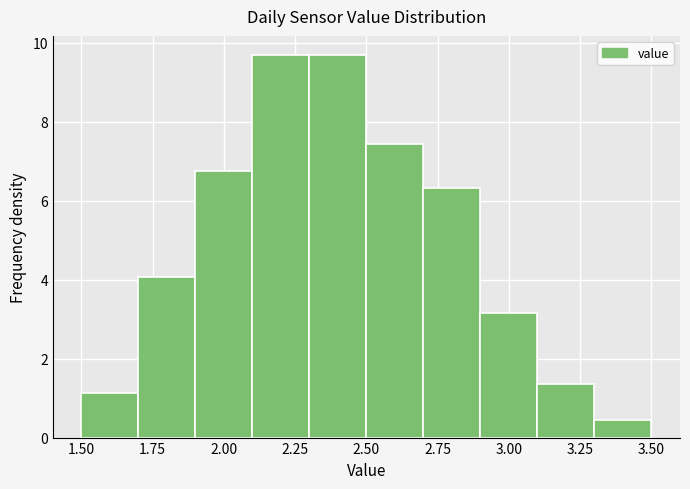

Reading left to right, list every bar in this chart as the range it spans on the x-axis followed by its height. The values are not printed on the chart, so give them approximately, as read against the axis.

1.5 to 1.7: 1.2
1.7 to 1.9: 4.0
1.9 to 2.1: 6.8
2.1 to 2.3: 9.6
2.3 to 2.5: 9.6
2.5 to 2.7: 7.4
2.7 to 2.9: 6.4
2.9 to 3.1: 3.2
3.1 to 3.3: 1.4
3.3 to 3.5: 0.4